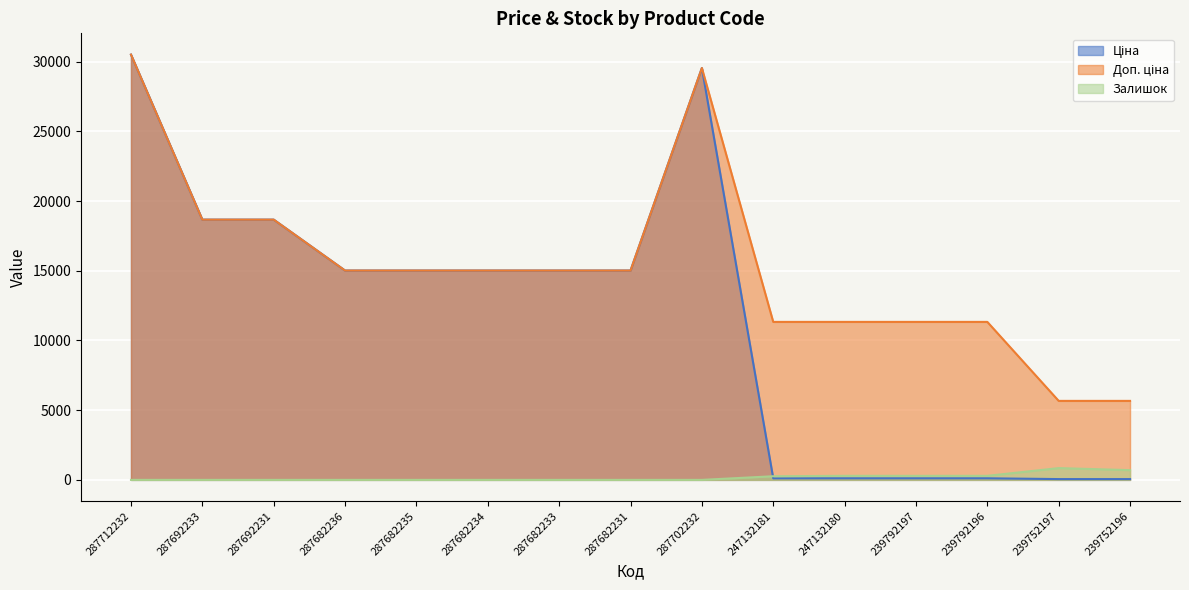

List the series in order of their peak value, highest first.

Ціна, Доп. ціна, Залишок